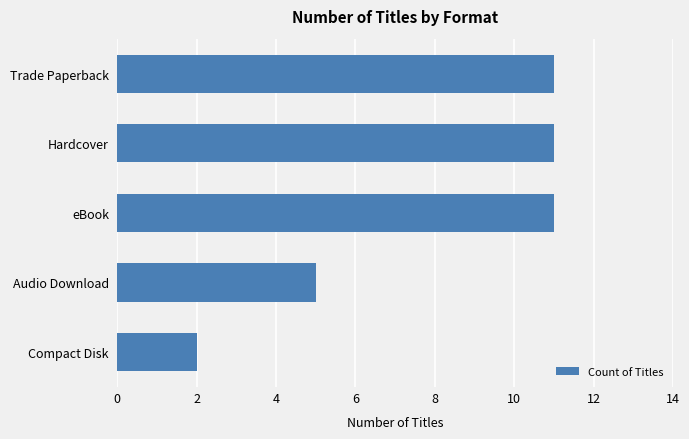

What is the smallest value displayed?

2